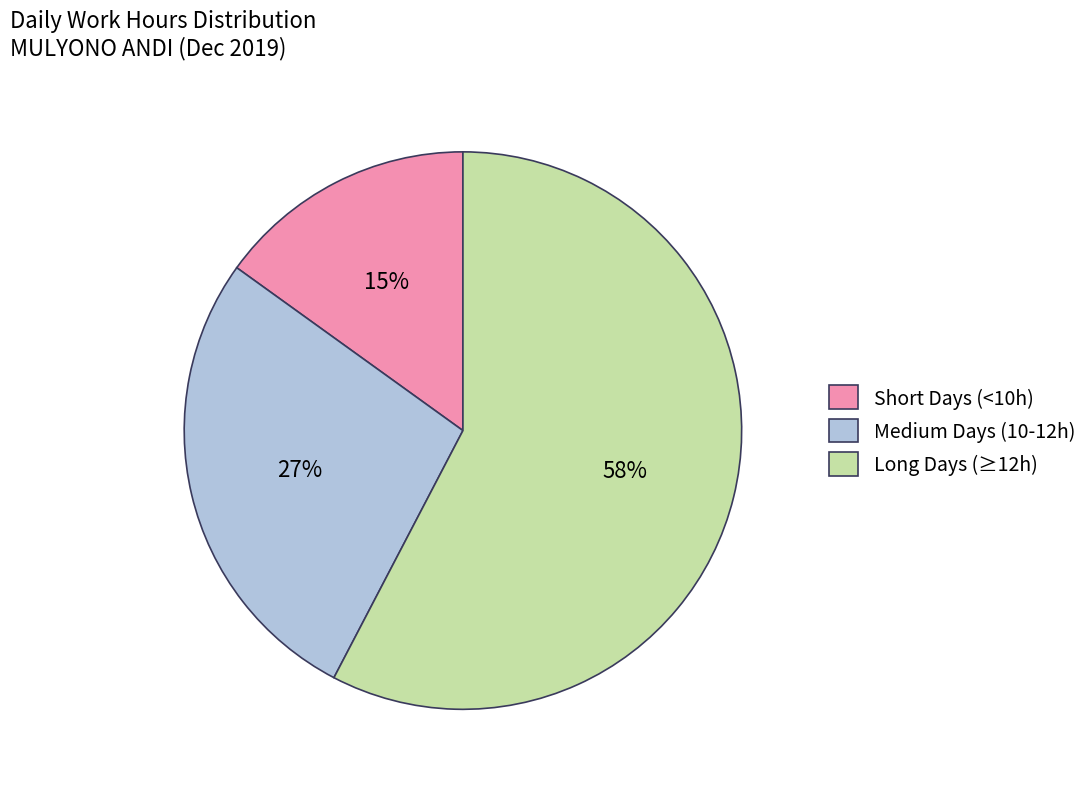

Is the sum of Medium Days (10-12h) and Short Days (<10h) greater than half?

No